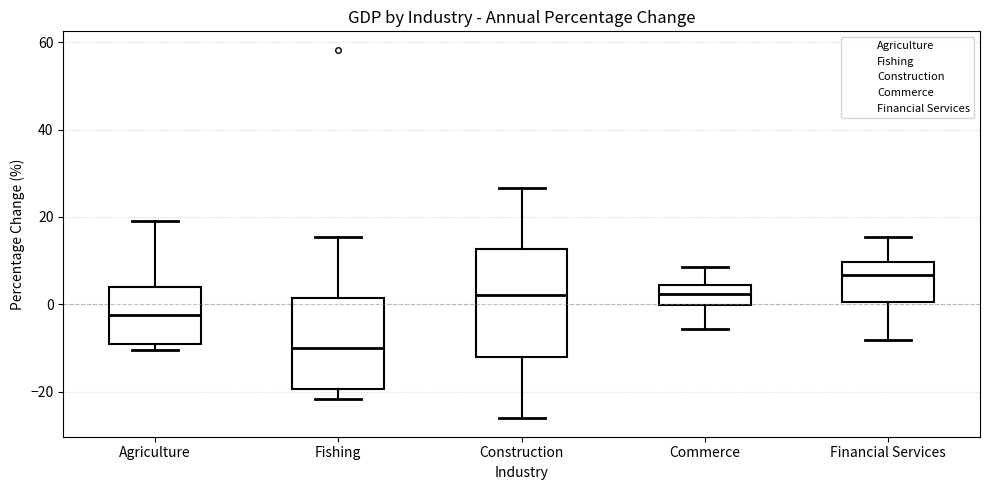

Which box is the tallest, from its lower edge to its upper edge?

Construction